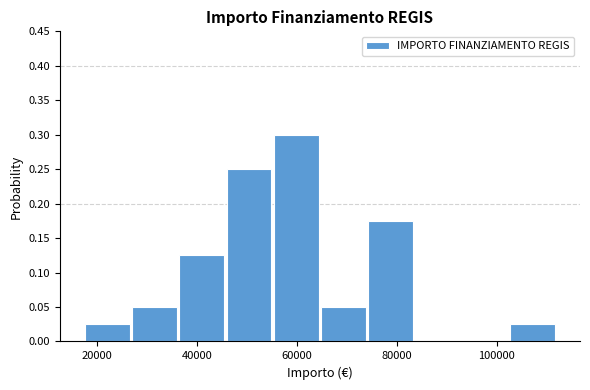

Reading left to right, list every bar in this chart as the range it spans on the x-axis followed by its height. Neither the bar edges nor the heights are printed on the chart, so give them approximately, as read against the axes.

18000 to 26000: 0.025
26000 to 36000: 0.050
36000 to 46000: 0.125
46000 to 56000: 0.250
56000 to 64000: 0.300
64000 to 74000: 0.050
74000 to 84000: 0.175
84000 to 94000: 0
94000 to 102000: 0
102000 to 112000: 0.025